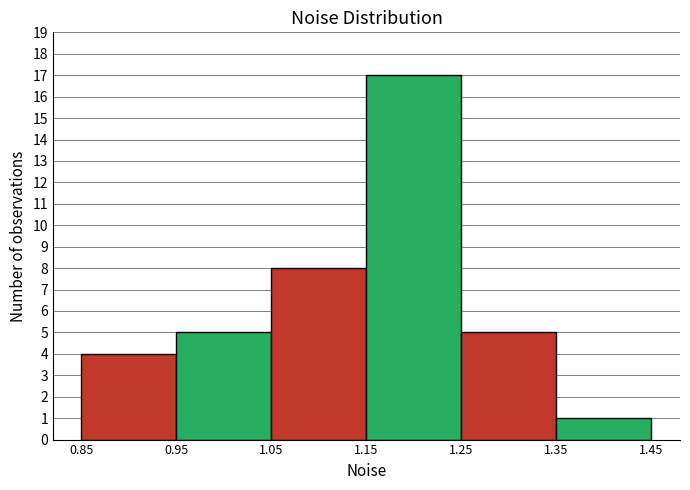

Reading left to right, list every bar in this chart as the range it spans on the x-axis followed by its height. The values are not printed on the chart, so give them approximately, as read against the axis.

0.85 to 0.95: 4
0.95 to 1.05: 5
1.05 to 1.15: 8
1.15 to 1.25: 17
1.25 to 1.35: 5
1.35 to 1.45: 1